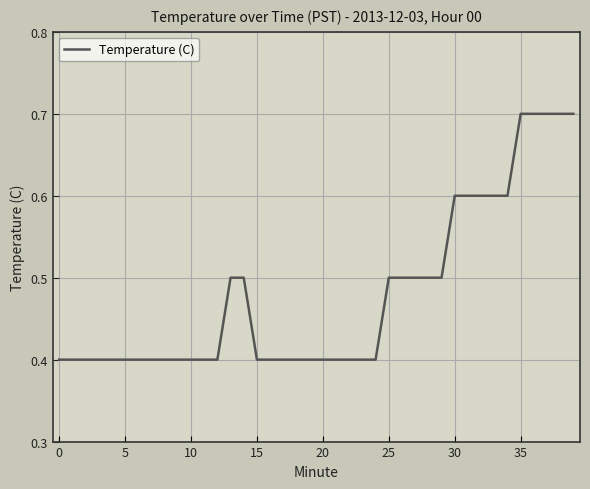

How many lines are shown in the chart?

1